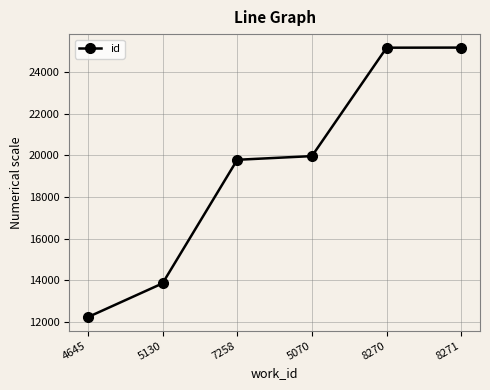

What position from the right is 5130?

5